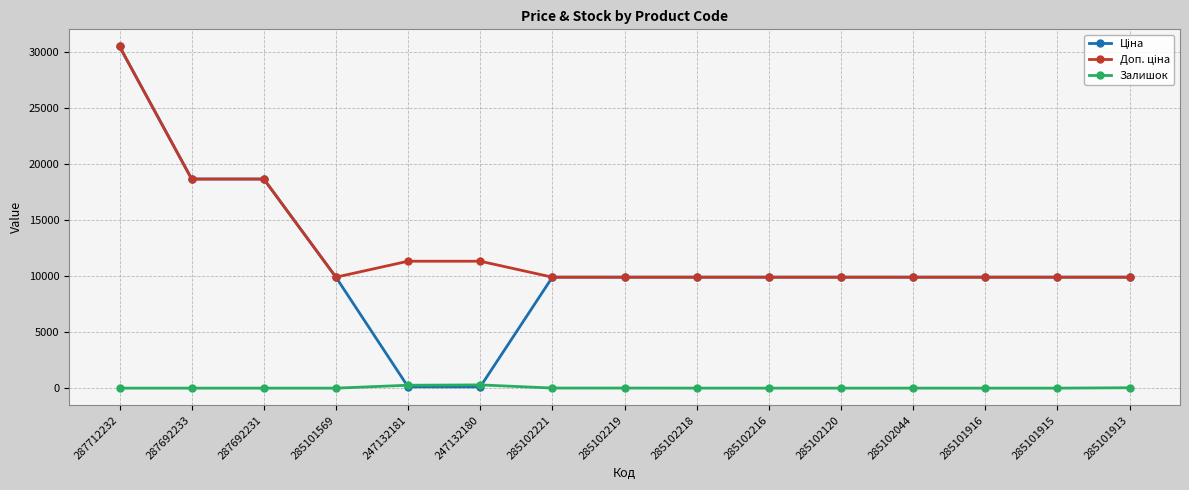

Does the chart display data point markers on the line(s)?

Yes